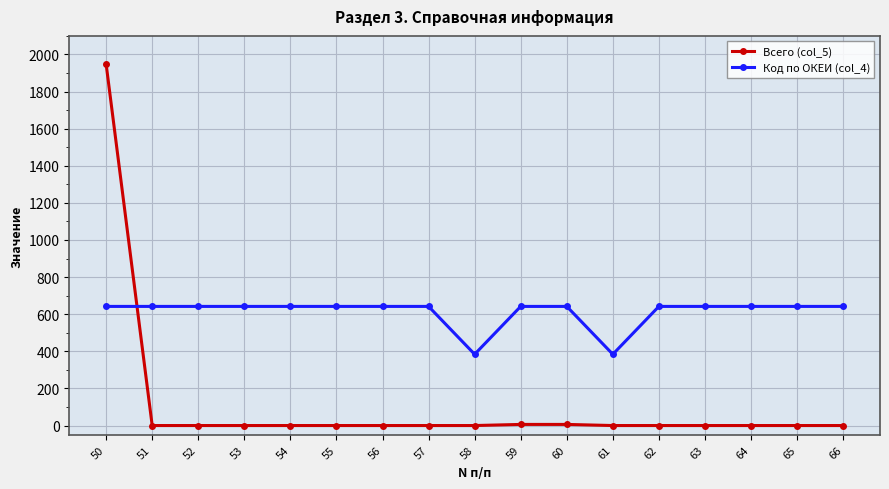

Which series ends up on top after the final intersection of Всего (col_5) and Код по ОКЕИ (col_4)?

Код по ОКЕИ (col_4)